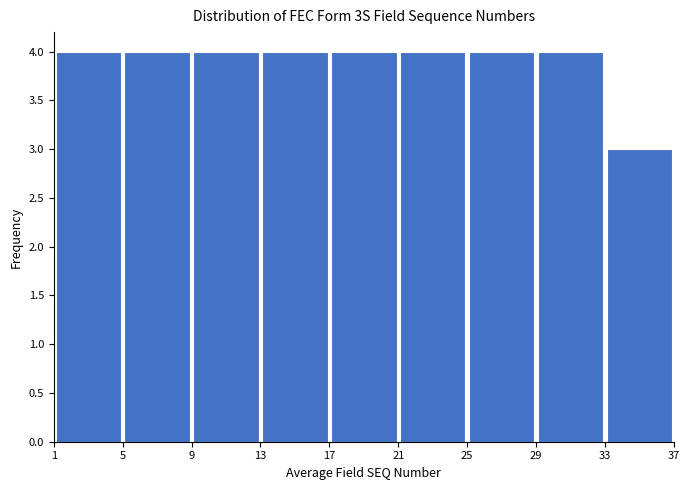

Reading left to right, transcribe this chart: for each bar, give the range it covers on the x-axis and its height. The values are not printed on the chart, so give them approximately, as read against the axis.

1 to 5: 4
5 to 9: 4
9 to 13: 4
13 to 17: 4
17 to 21: 4
21 to 25: 4
25 to 29: 4
29 to 33: 4
33 to 37: 3